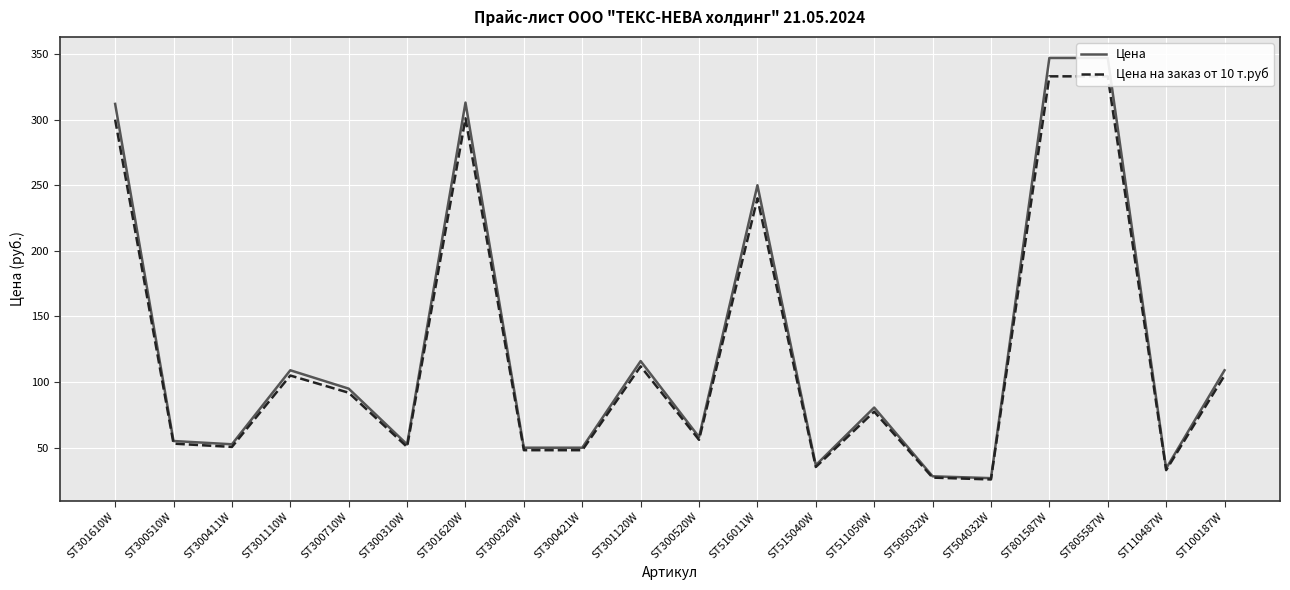

How many values in the Цена series are below 80?

10